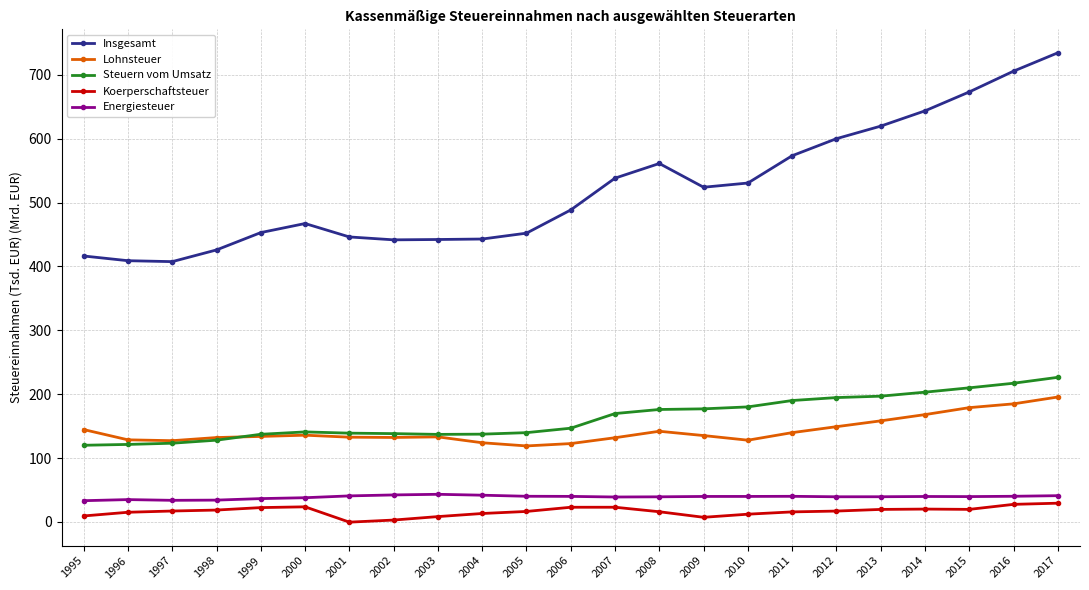

True or false: Energiesteuer and Steuern vom Umsatz cross at least once.

False